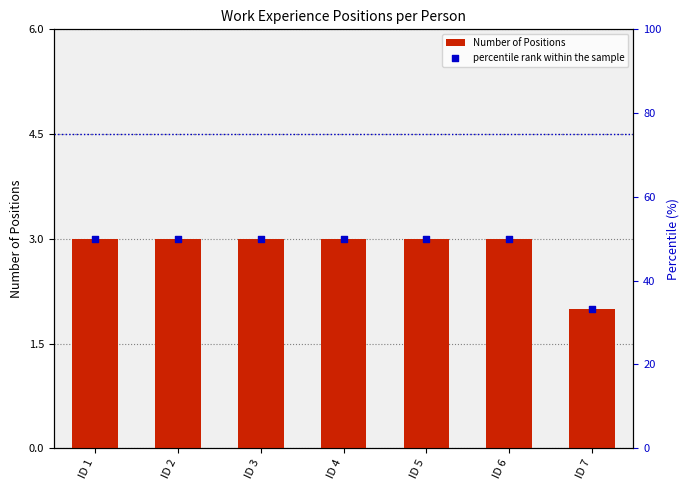

Which series contains the lowest Y value?

Number of Positions